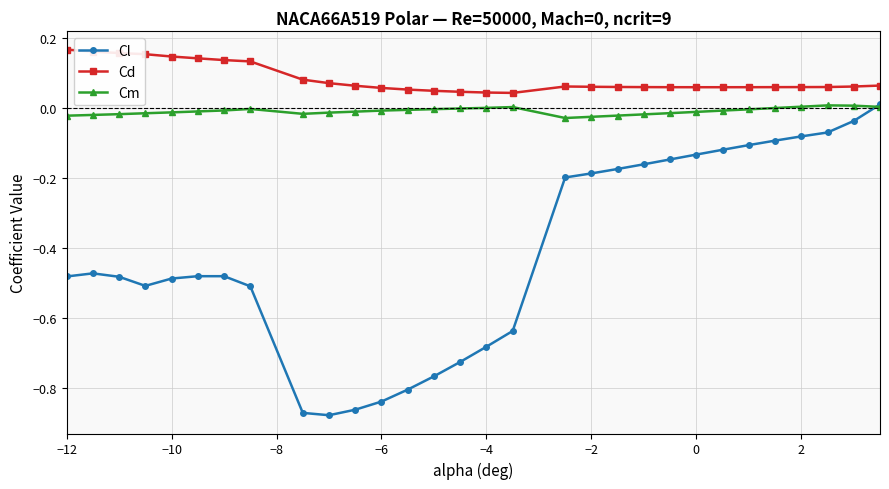

What is the sum of all Cm values?

-0.3